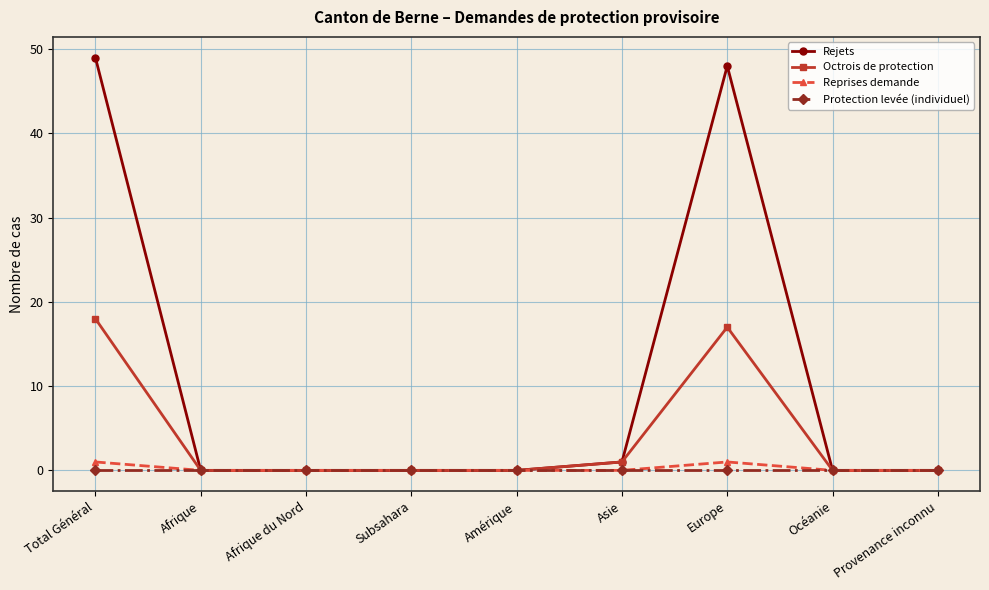

Which series has the largest range (max minus min)?

Rejets